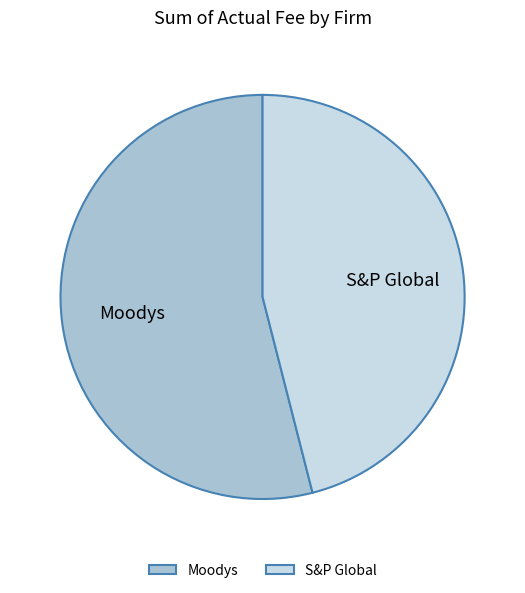

Which category has the biggest portion of the pie?

Moodys